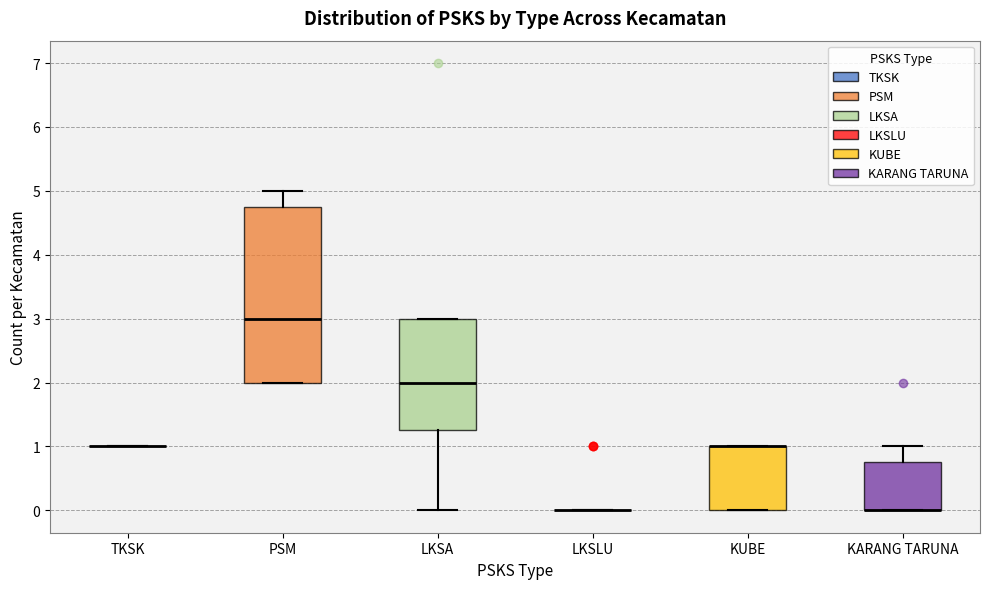

Reading left to right, read every box against the y-axis: the position of its median line, the range the box covers, and the ends of its whiskers. The values are not printed on the chart, so give them approximately, as read against the axis.

TKSK: box collapsed to a line at 1.0, whiskers 1.0 to 1.0
PSM: median 3.0, box 2.0 to 4.8, whiskers 2.0 to 5.0
LKSA: median 2.0, box 1.3 to 3.0, whiskers 0.0 to 3.0
LKSLU: box collapsed to a line at 0.0, whiskers 0.0 to 0.0
KUBE: median 1.0 (drawn on the box's upper edge), box 0.0 to 1.0, whiskers 0.0 to 1.0
KARANG TARUNA: median 0.0 (drawn on the box's lower edge), box 0.0 to 0.8, whiskers 0.0 to 1.0